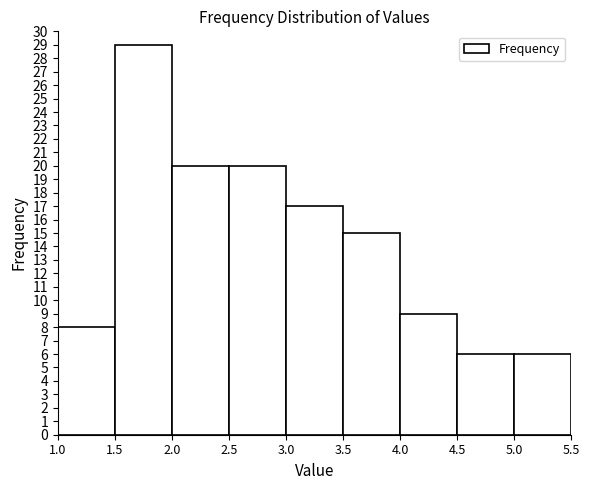

What is the height of the bar covering 1.5 to 2.0 on the x-axis? The values are not printed on the chart, so give them approximately, as read against the axis.

29